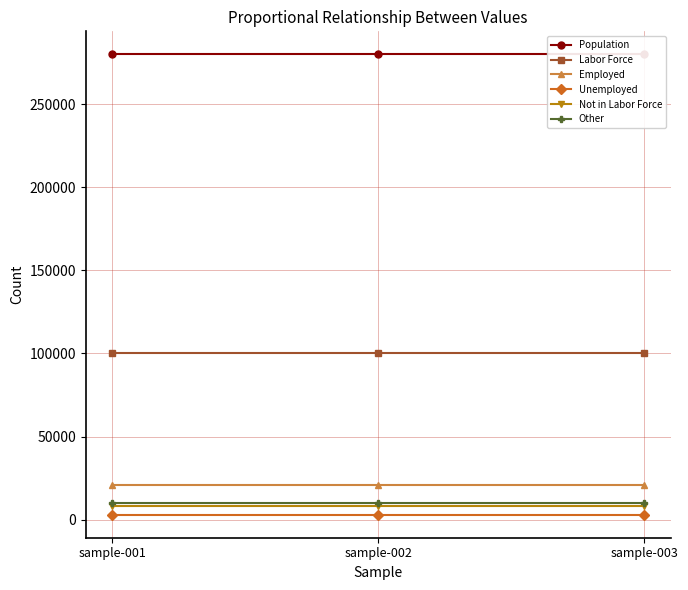

Rank the series at sample-003 from lowest to highest value.

Unemployed, Not in Labor Force, Other, Employed, Labor Force, Population